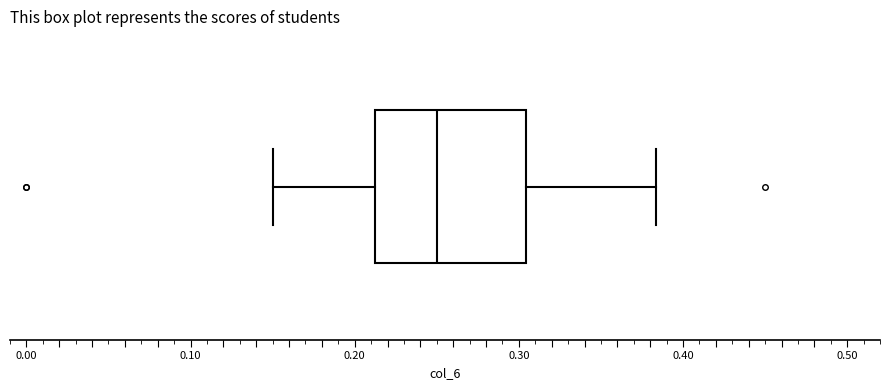

Read this box plot against the x-axis: the position of the median line, the range covered by the box, and the ends of both whiskers. The values are not printed on the chart, so give them approximately, as read against the axis.

median 0.25, box 0.21 to 0.30, whiskers 0.15 to 0.38